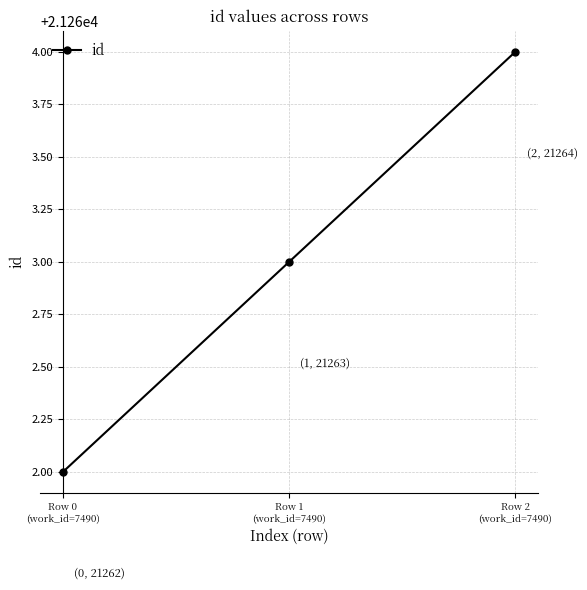

Is this an area chart (filled region under the line)?

No